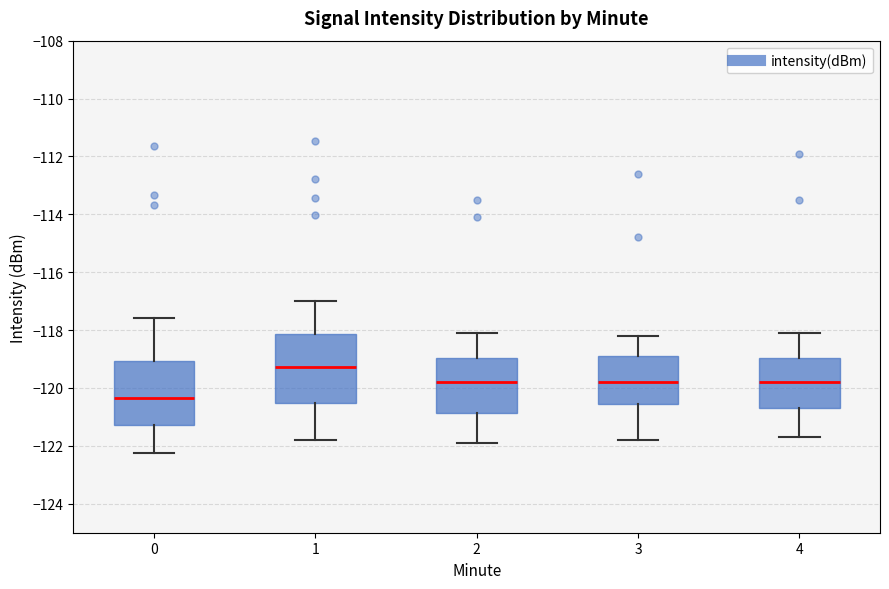

Where is the lower edge of the box at x = 4 on the y-axis? The values are not printed on the chart, so give them approximately, as read against the axis.

-120.6